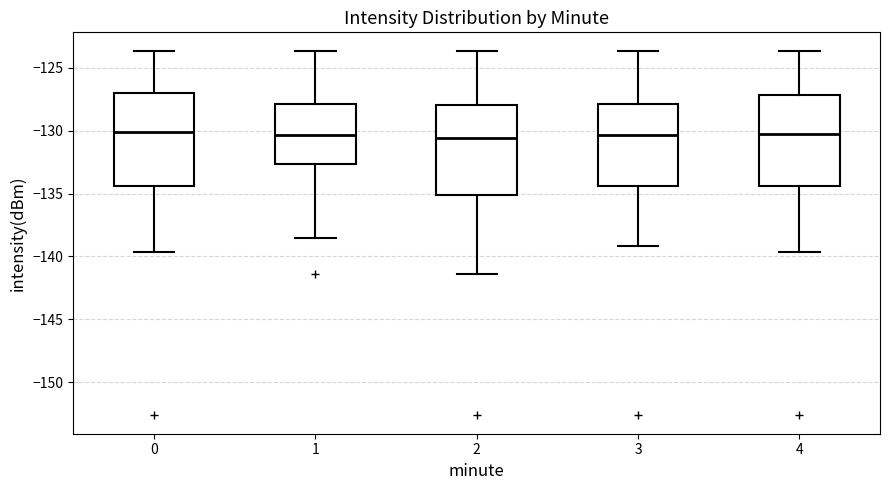

Reading left to right, transcribe this box plot: for each box, give where its median line is, the range the box spans, and where its two whiskers end, as read against the y-axis. The values are not printed on the chart, so give them approximately, as read against the axis.

0: median -130.0, box -134.5 to -127.0, whiskers -139.5 to -123.5
1: median -130.5, box -132.5 to -128.0, whiskers -138.5 to -123.5
2: median -130.5, box -135.0 to -128.0, whiskers -141.5 to -123.5
3: median -130.5, box -134.5 to -128.0, whiskers -139.0 to -123.5
4: median -130.5, box -134.5 to -127.0, whiskers -139.5 to -123.5